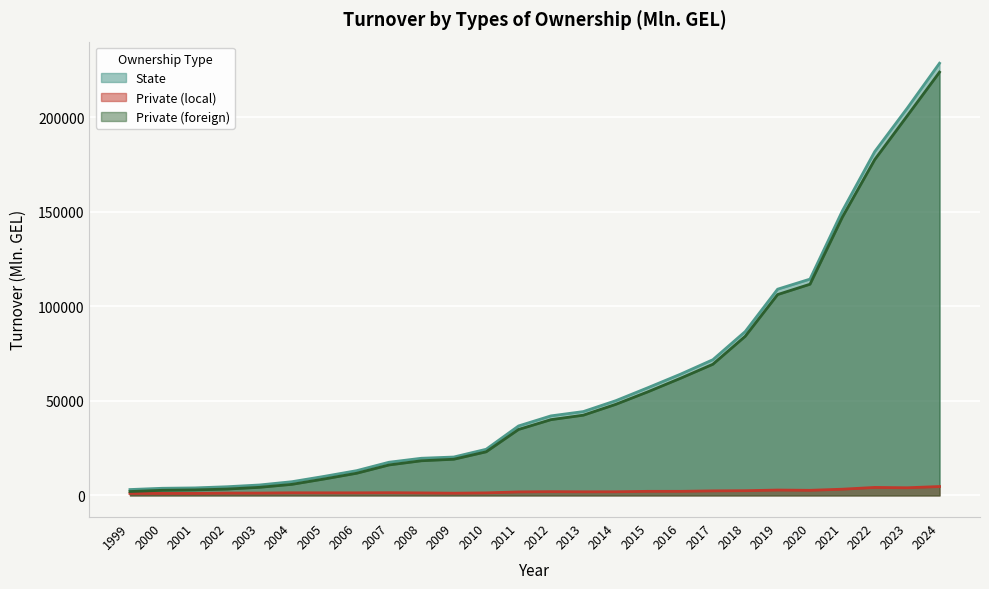

What is the difference between the highest and lowest values at 2024?

223764.3